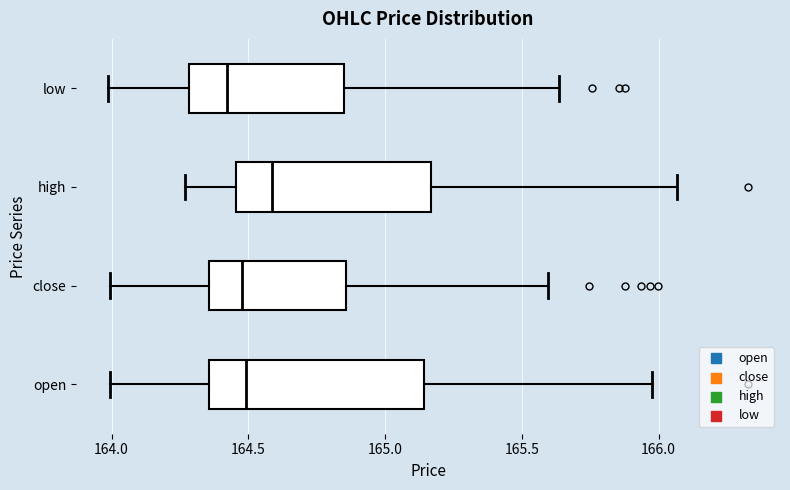

Comparing the boxes themselves (not the whiskers), which one is the widest?

open